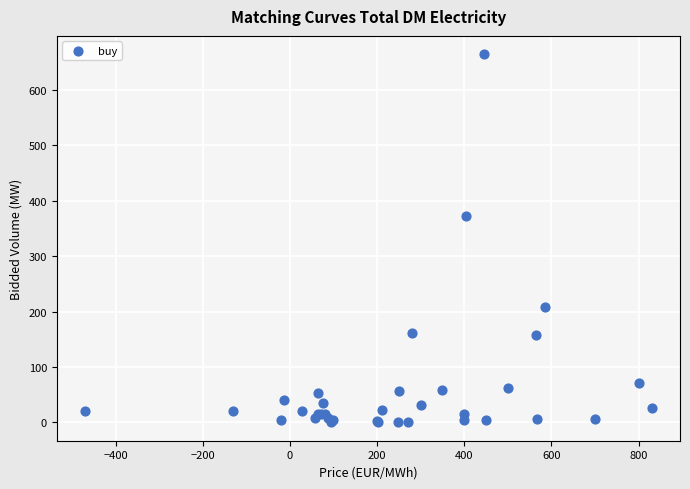

What Y value in the scatter plot is closest to 332?

373.0